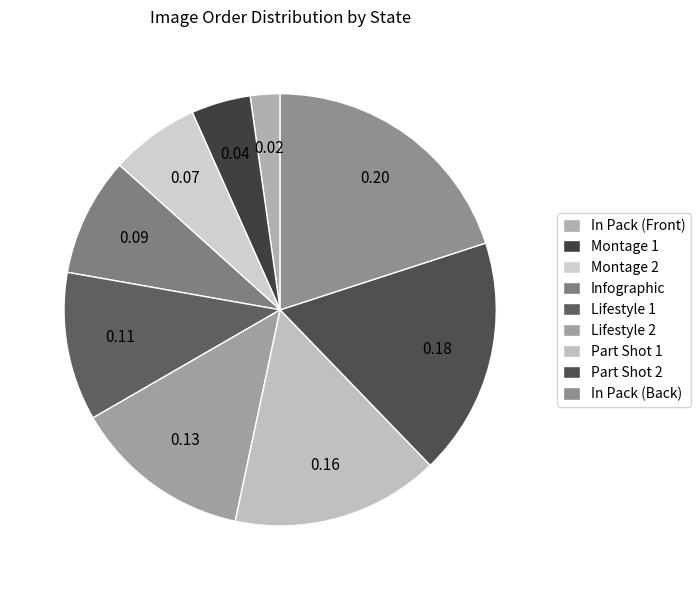

Is it true that Part Shot 1 is 28% of the pie?

False